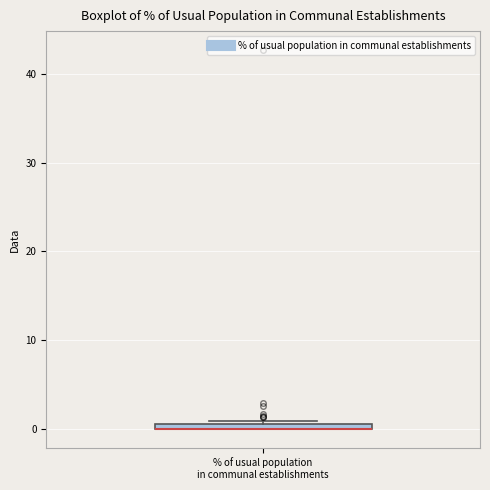

Where is the upper edge of the box for % of usual population in communal establishments on the y-axis? The values are not printed on the chart, so give them approximately, as read against the axis.

1